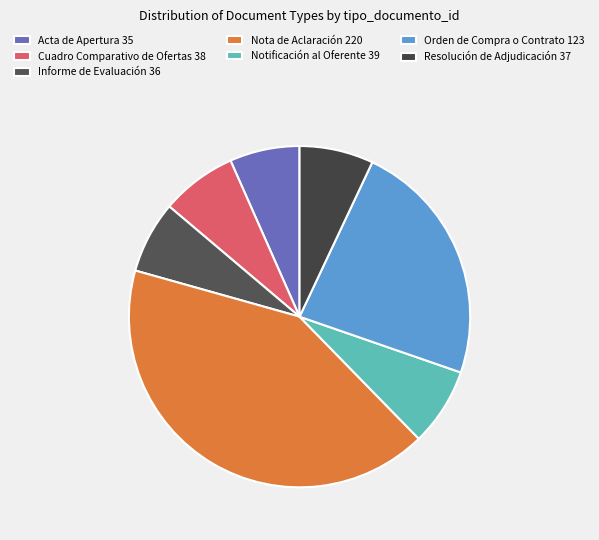

Which slice is the largest?

Nota de Aclaración